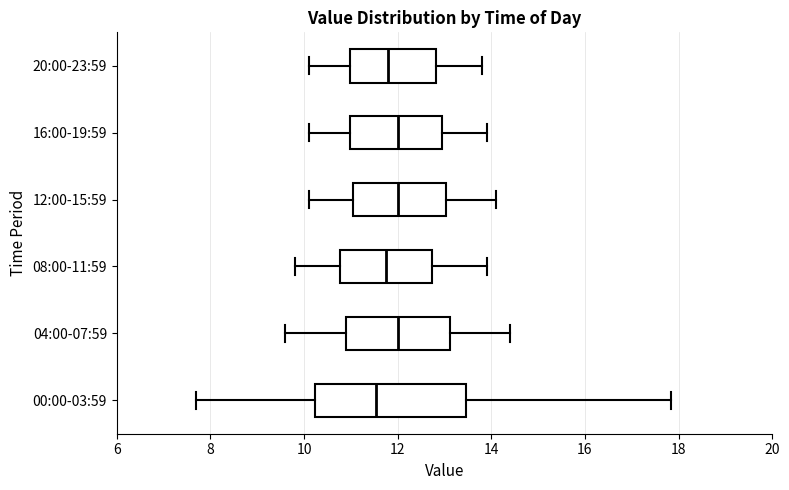

Reading bottom to top, transcribe this box plot: for each box, give where its median line is, the range the box spans, and where its two whiskers end, as read against the x-axis. The values are not printed on the chart, so give them approximately, as read against the axis.

00:00-03:59: median 11.6, box 10.2 to 13.4, whiskers 7.8 to 17.8
04:00-07:59: median 12.0, box 11.0 to 13.2, whiskers 9.6 to 14.4
08:00-11:59: median 11.8, box 10.8 to 12.8, whiskers 9.8 to 14.0
12:00-15:59: median 12.0, box 11.0 to 13.0, whiskers 10.2 to 14.2
16:00-19:59: median 12.0, box 11.0 to 13.0, whiskers 10.2 to 14.0
20:00-23:59: median 11.8, box 11.0 to 12.8, whiskers 10.2 to 13.8